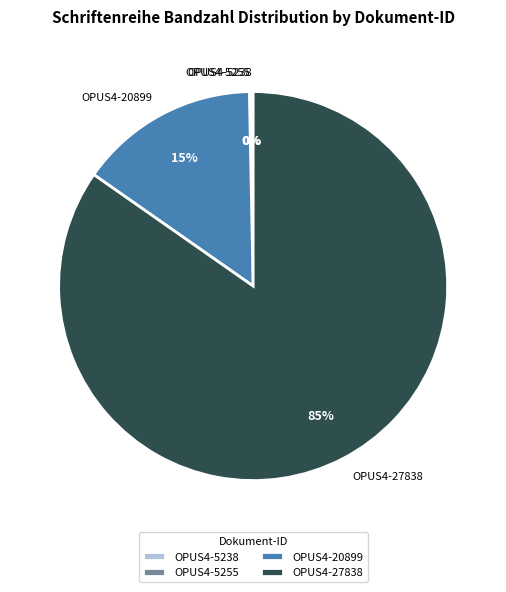

To the nearest percent, what portion does OPUS4-20899 represent?

15%